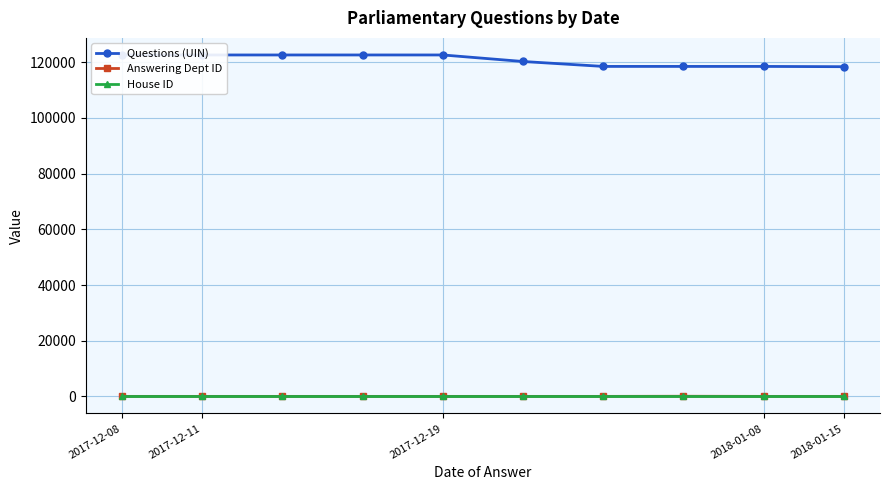

How many values in the Questions (UIN) series are below 122579?

5